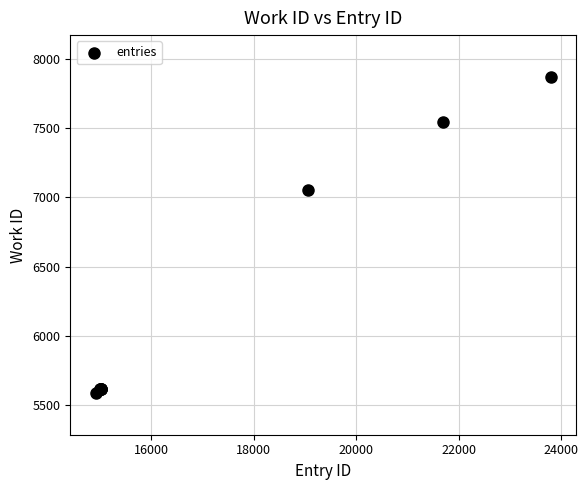

What Y value in the scatter plot is closest to 6728?

7053